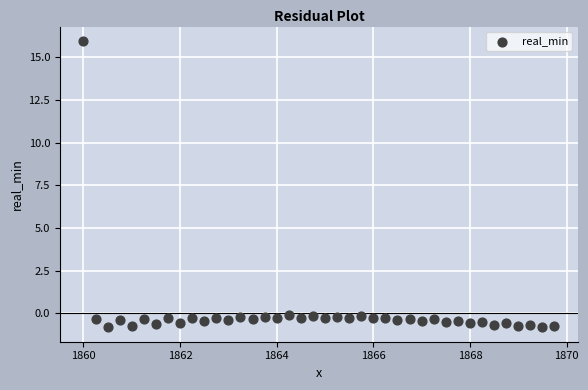

What is the range of X values (max minus min)?

9.8